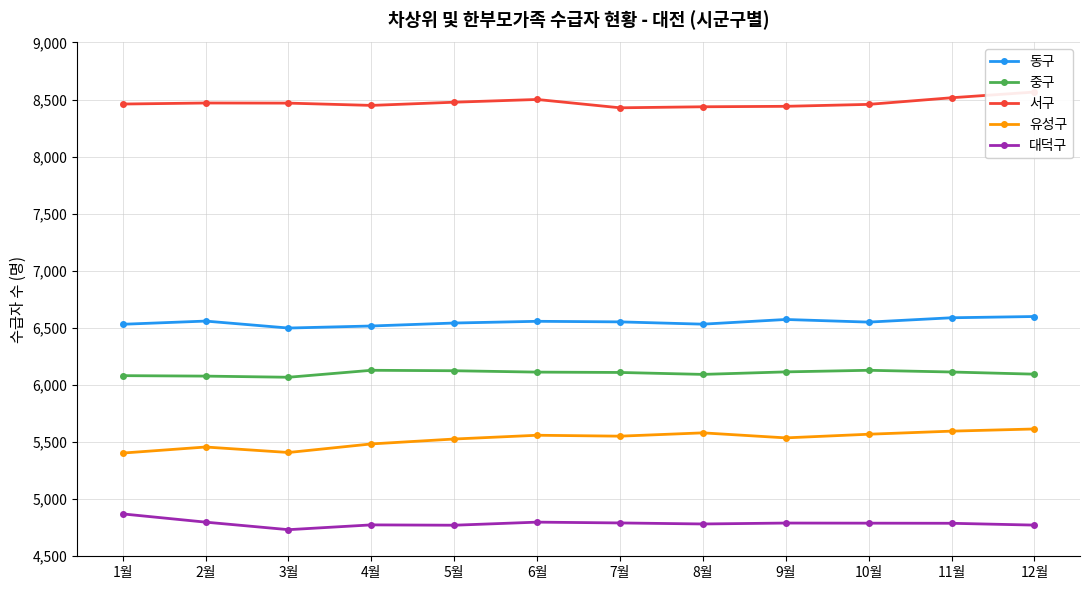

What is the difference between the highest and lowest values at 11월?

3727